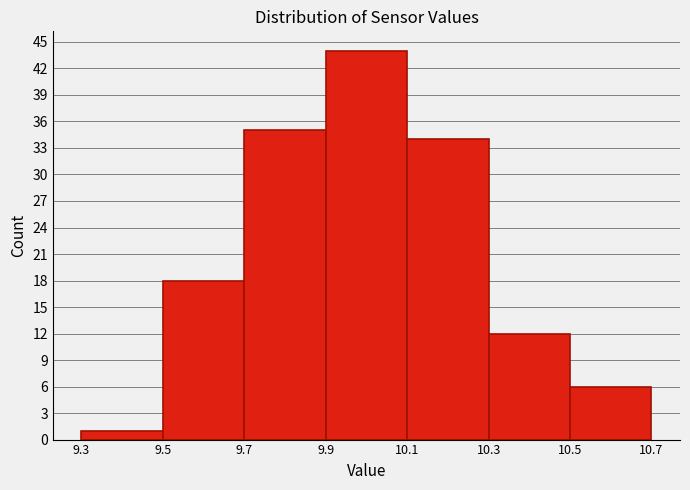

What is the height of the bar covering 9.5 to 9.7 on the x-axis? The values are not printed on the chart, so give them approximately, as read against the axis.

18